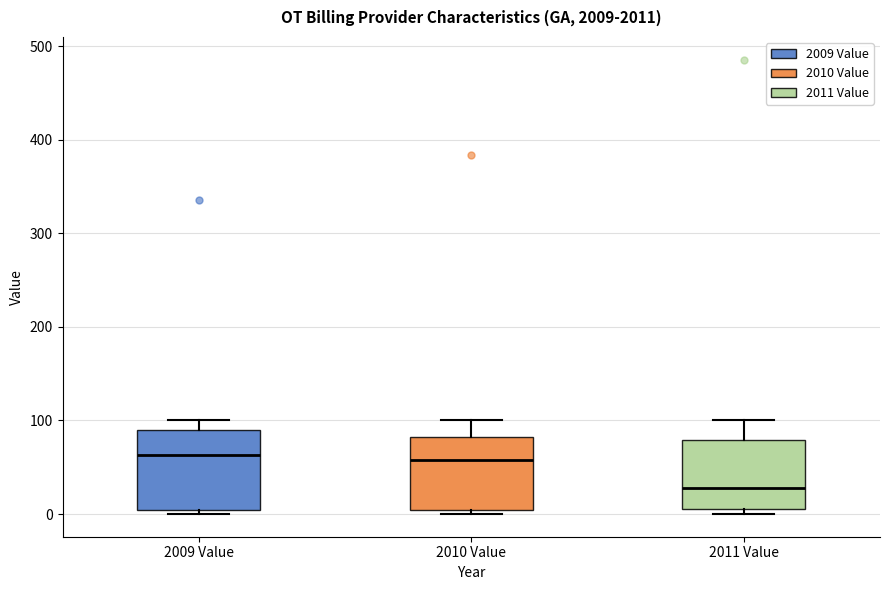

Reading left to right, read every box against the y-axis: the position of its median line, the range the box covers, and the ends of its whiskers. The values are not printed on the chart, so give them approximately, as read against the axis.

2009 Value: median 60, box 0 to 90, whiskers 0 (just below the box's lower edge) to 100
2010 Value: median 60, box 0 to 80, whiskers 0 (just below the box's lower edge) to 100
2011 Value: median 30, box 0 to 80, whiskers 0 (just below the box's lower edge) to 100